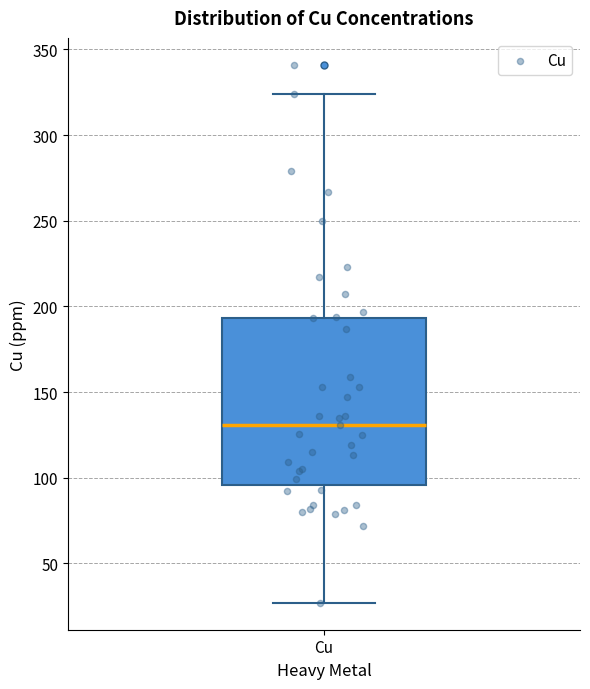

Where does the lower whisker of the box for Cu end on the y-axis? The values are not printed on the chart, so give them approximately, as read against the axis.

25